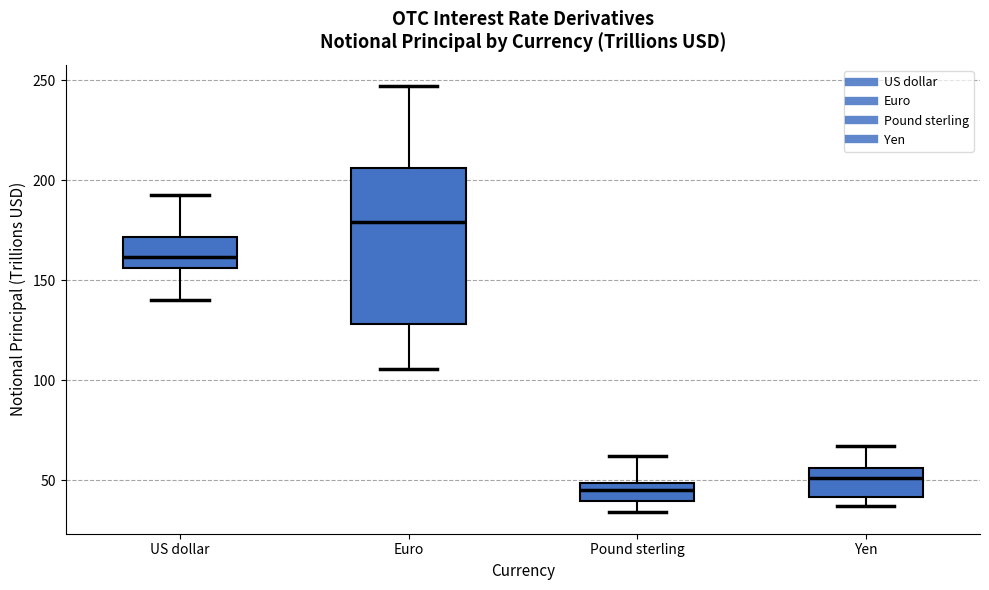

Reading left to right, read every box against the y-axis: the position of its median line, the range the box covers, and the ends of its whiskers. The values are not printed on the chart, so give them approximately, as read against the axis.

US dollar: median 160, box 155 to 170, whiskers 140 to 195
Euro: median 180, box 130 to 205, whiskers 105 to 245
Pound sterling: median 45, box 40 to 50, whiskers 35 to 60
Yen: median 50, box 40 to 55, whiskers 35 to 65